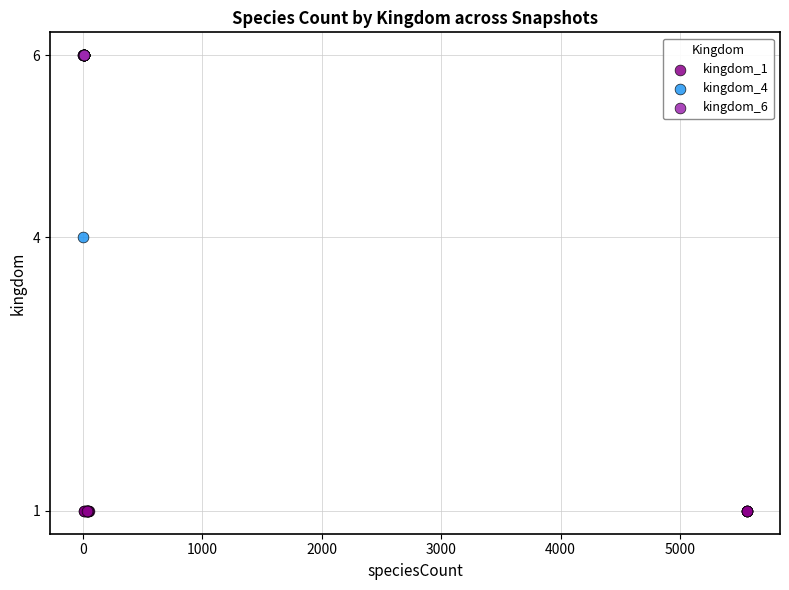

Which series reaches the maximum Y coordinate?

kingdom_6